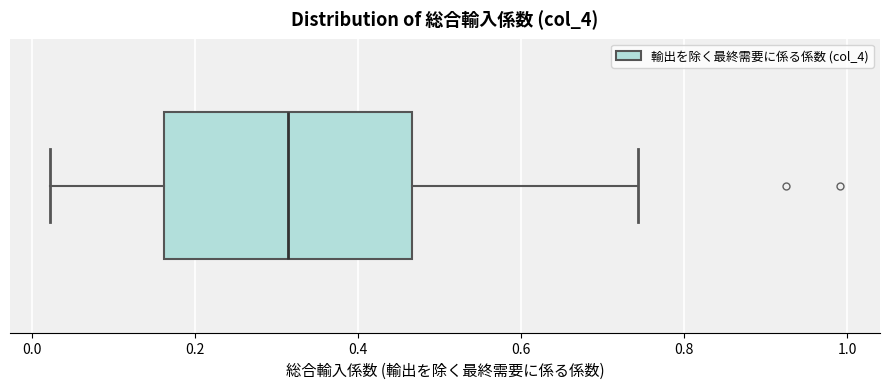

Where is the right edge of the box on the x-axis? The values are not printed on the chart, so give them approximately, as read against the axis.

0.46